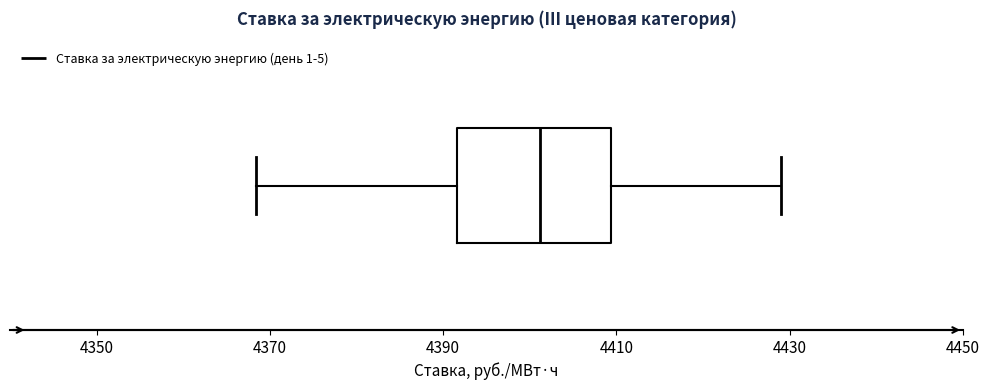

Read this box plot against the x-axis: the position of the median line, the range covered by the box, and the ends of both whiskers. The values are not printed on the chart, so give them approximately, as read against the axis.

median 4402, box 4392 to 4410, whiskers 4368 to 4428